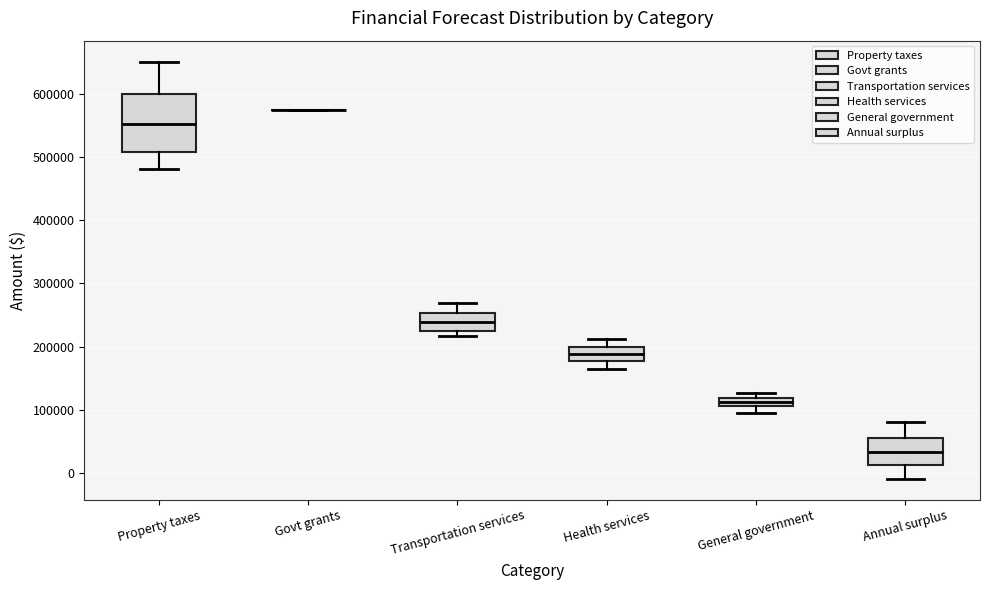

Which box is the tallest, from its lower edge to its upper edge?

Property taxes